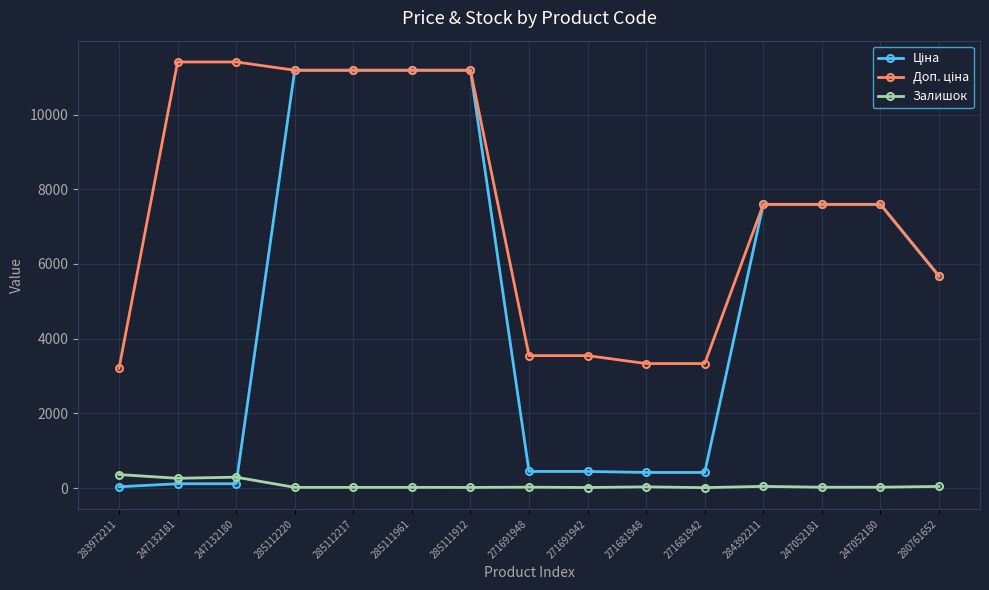

True or false: Залишок has more than 0 interior local peaks.

True